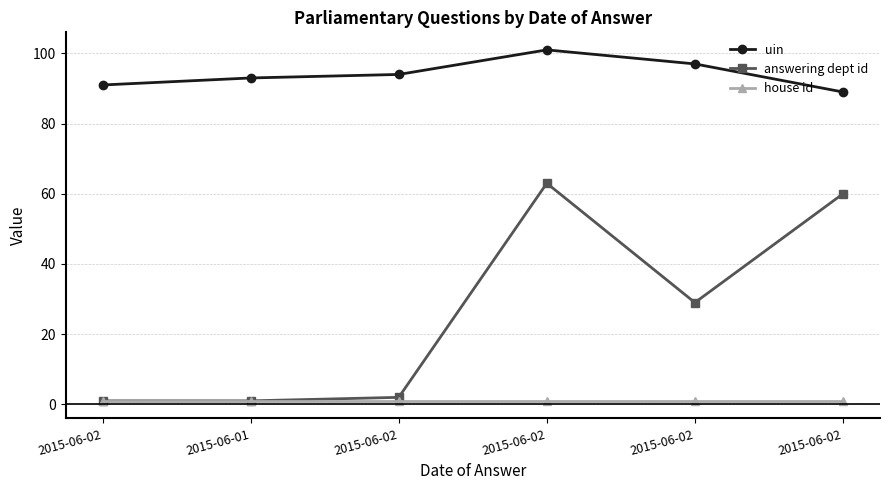

Between 2015-06-02 and 2015-06-02, which is larger?

2015-06-02